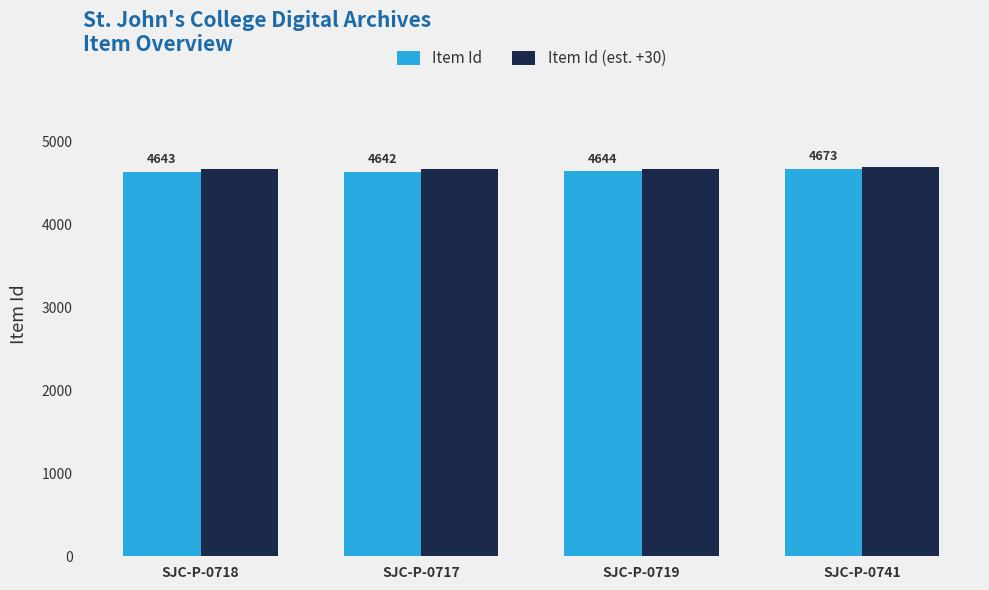

How many data points in Item Id (est. +30) are less than 4674?

2